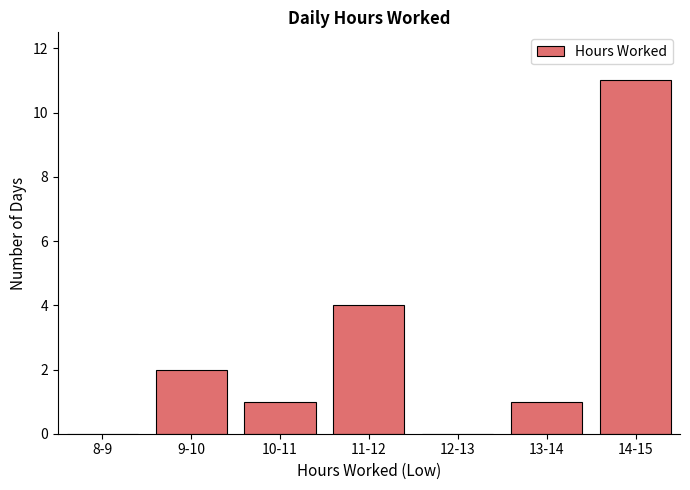

Reading right to left, transcribe all the data shown in this chart.

14-15=11	13-14=1	12-13=0	11-12=4	10-11=1	9-10=2	8-9=0